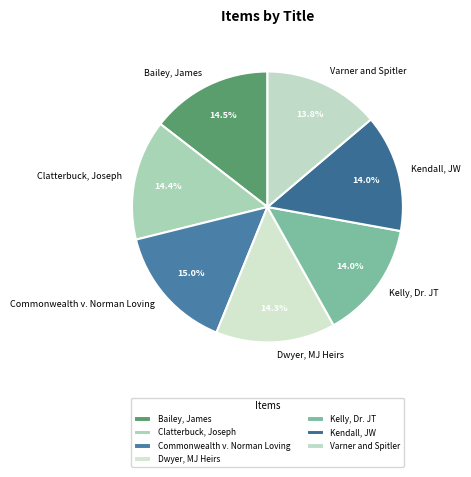

What is the ratio of the value at Kelly, Dr. JT to the value at Kendall, JW?

1.0